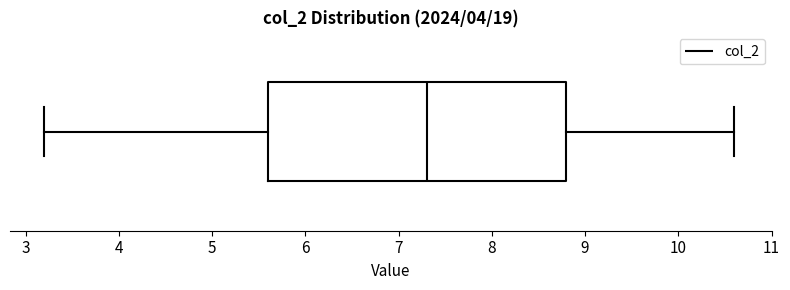

Where is the left edge of the box on the x-axis? The values are not printed on the chart, so give them approximately, as read against the axis.

5.6